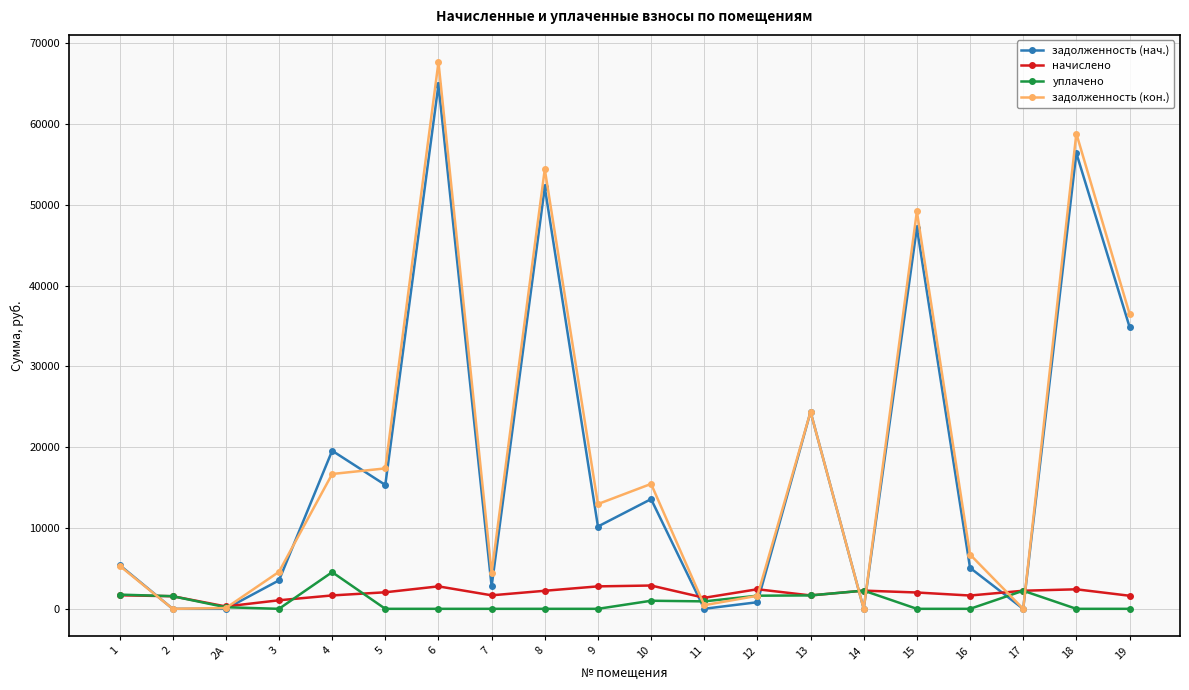

At which category is the sum across all series the highest?

6